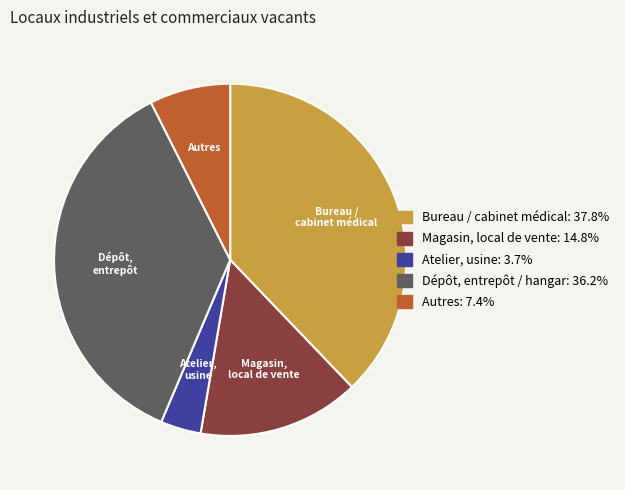

The Dépôt, entrepôt / hangar slice represents 25% of the pie. True or false?

False